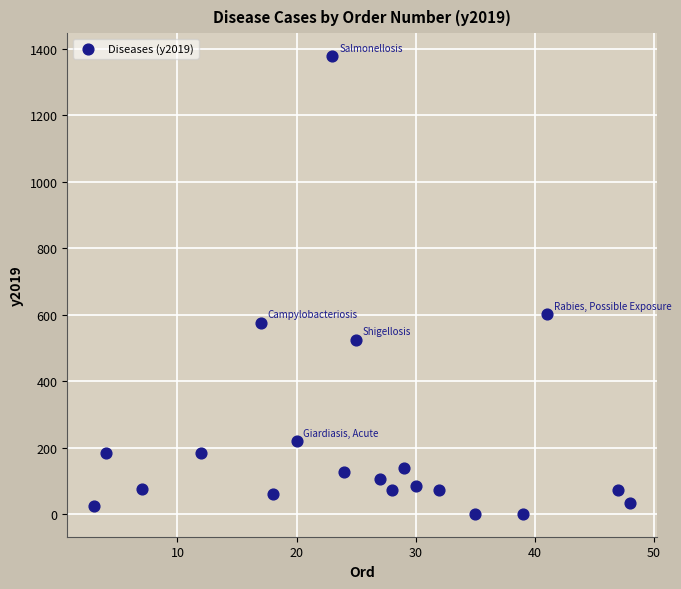

What Y value in the scatter plot is closest to 690?

602